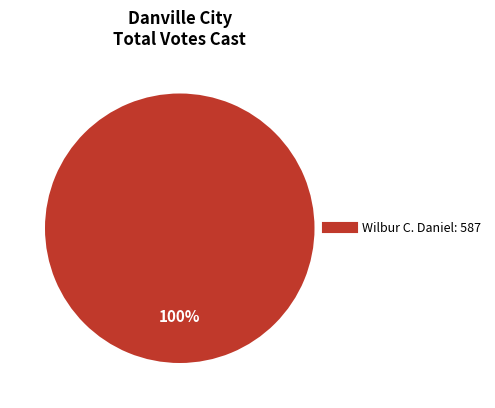

Is there a majority slice in this chart?

Yes